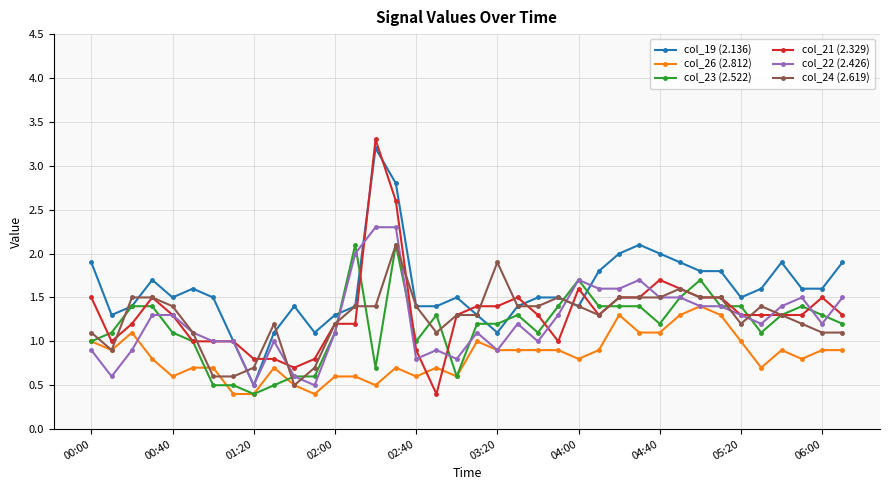

What is the smallest value displayed?

0.4